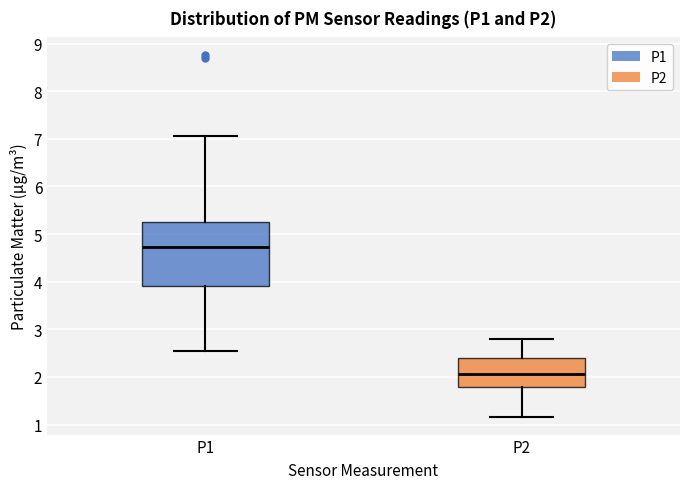

Reading left to right, read every box against the y-axis: the position of its median line, the range the box covers, and the ends of its whiskers. The values are not printed on the chart, so give them approximately, as read against the axis.

P1: median 4.7, box 3.9 to 5.3, whiskers 2.6 to 7.1
P2: median 2.1, box 1.8 to 2.4, whiskers 1.2 to 2.8